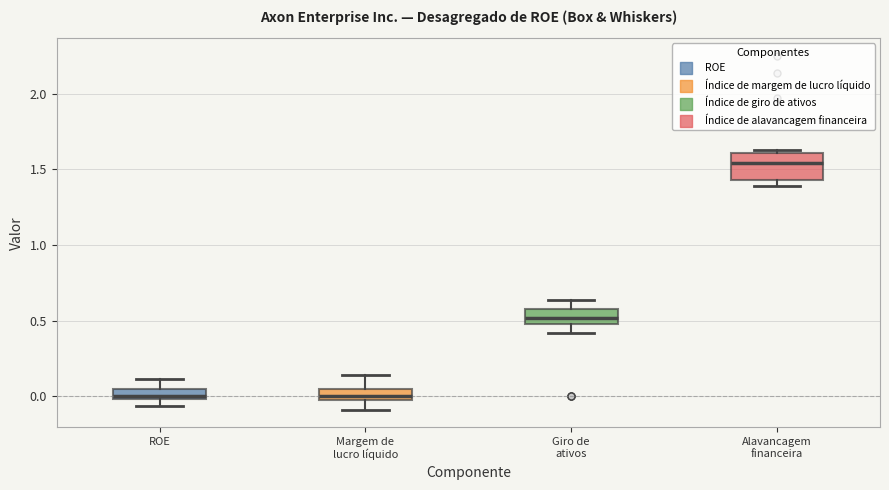

Comparing the boxes themselves (not the whiskers), which one is the tallest?

Alavancagem financeira